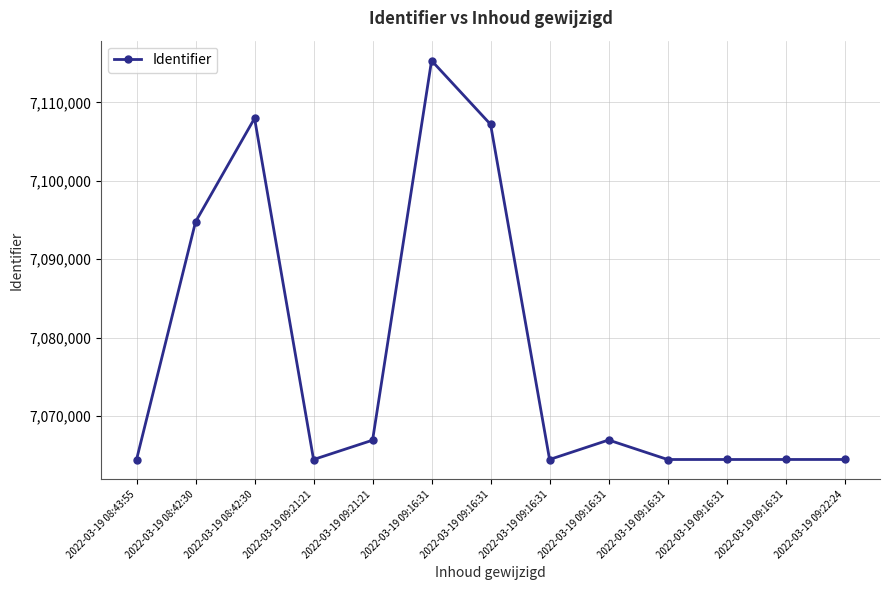

Does the chart display data point markers on the line(s)?

Yes